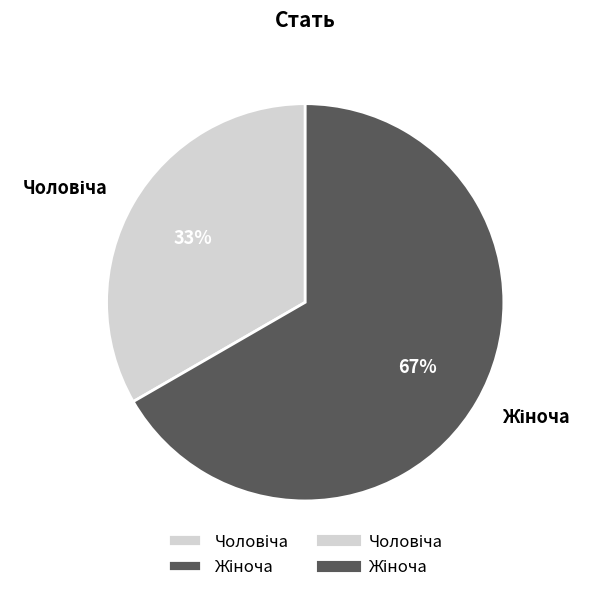

Is there a majority slice in this chart?

Yes